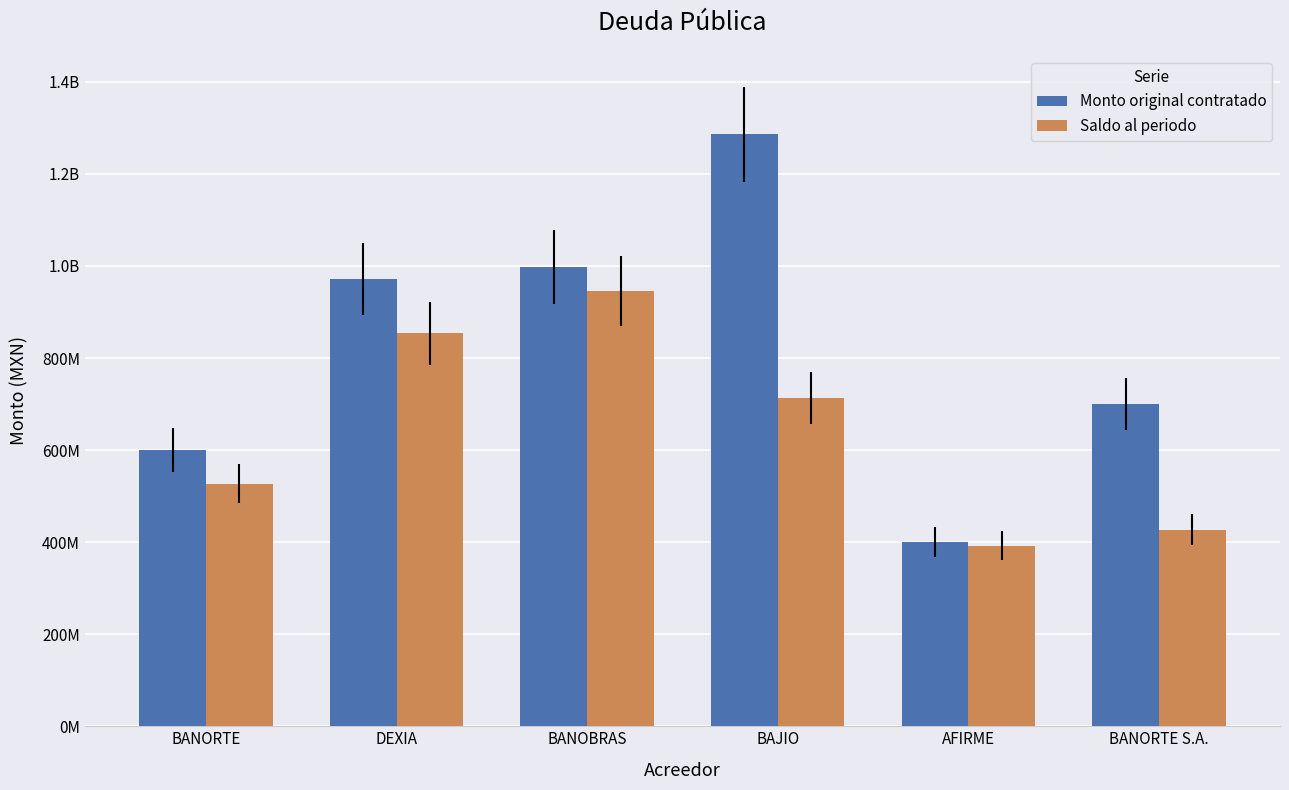

Are the bars horizontal?

No